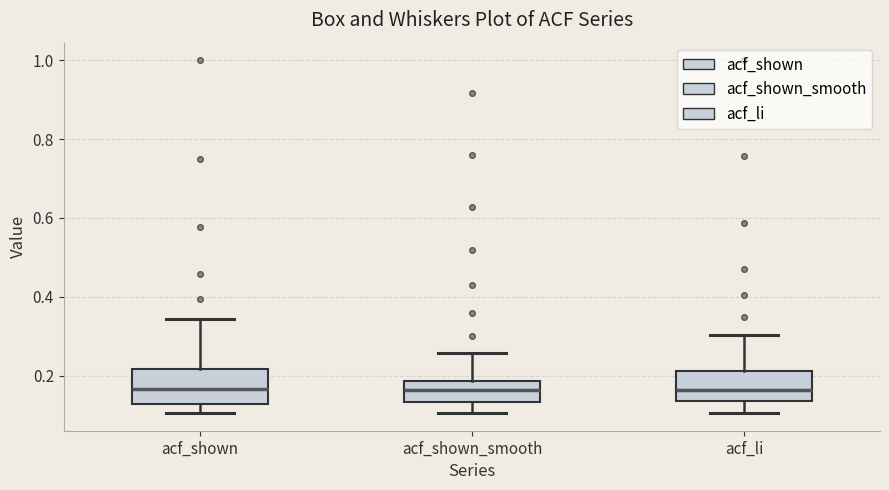

Reading left to right, read every box against the y-axis: the position of its median line, the range the box covers, and the ends of its whiskers. The values are not printed on the chart, so give them approximately, as read against the axis.

acf_shown: median 0.16, box 0.12 to 0.22, whiskers 0.10 to 0.34
acf_shown_smooth: median 0.16, box 0.14 to 0.18, whiskers 0.10 to 0.26
acf_li: median 0.16, box 0.14 to 0.22, whiskers 0.10 to 0.30